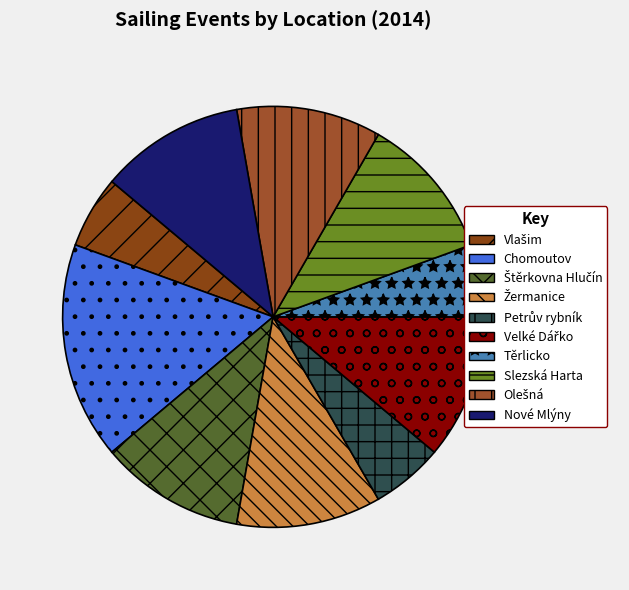

What is the largest slice in the pie chart?

Chomoutov